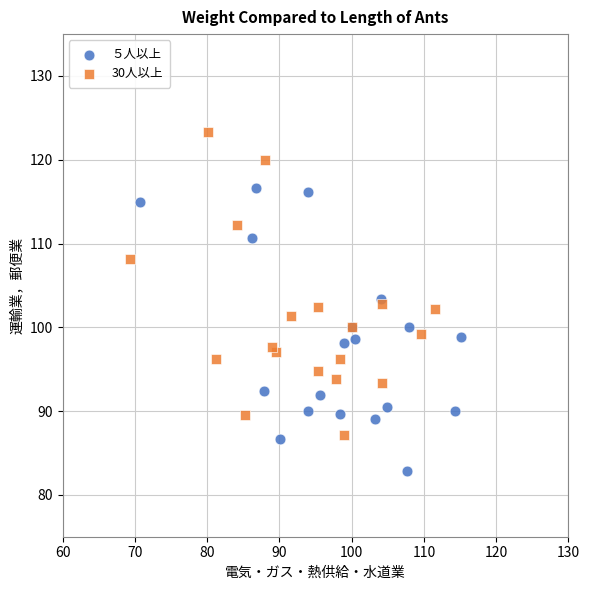

Which series reaches the minimum Y coordinate?

５人以上